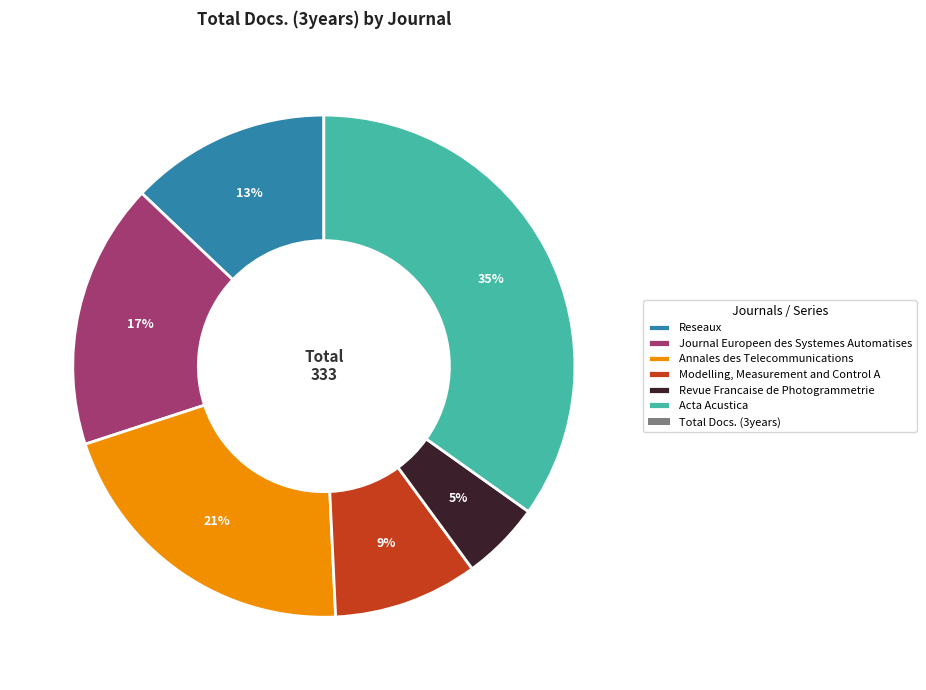

To the nearest percent, what is the average slice percentage?

17%